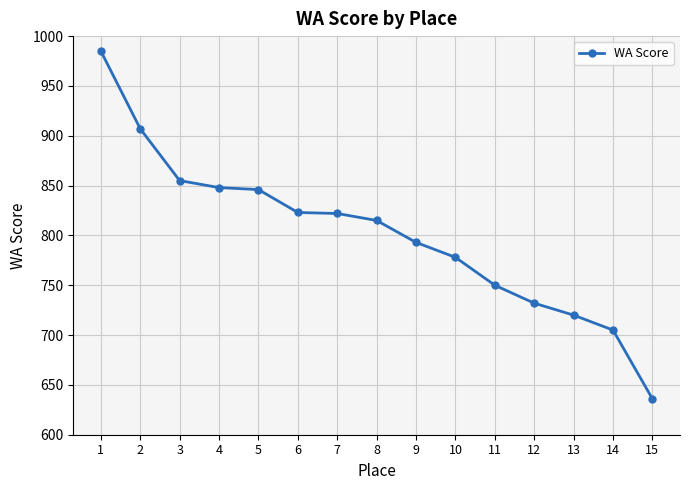

Approximately how many times larger is the value at 13 compared to 1?

0.7